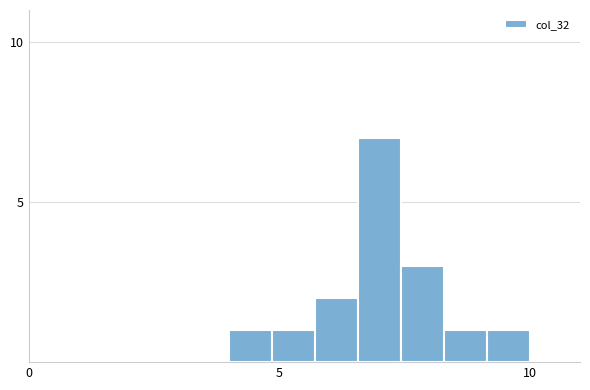

Read against the x-axis, roughly where is the centre of the tallest bar?

7.0